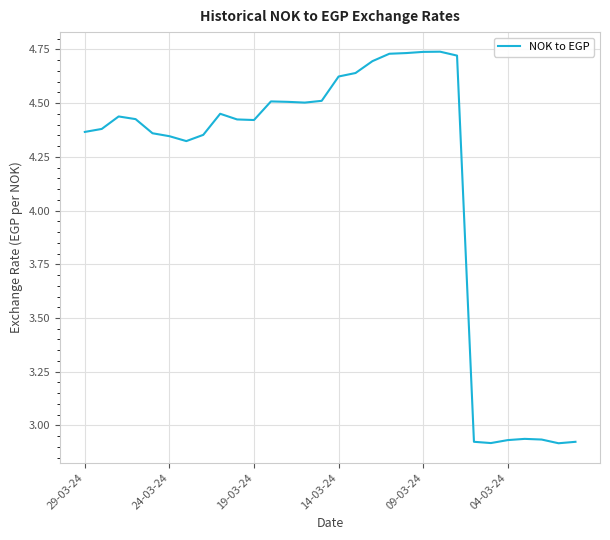

What is the difference between the maximum and minimum values?

1.8